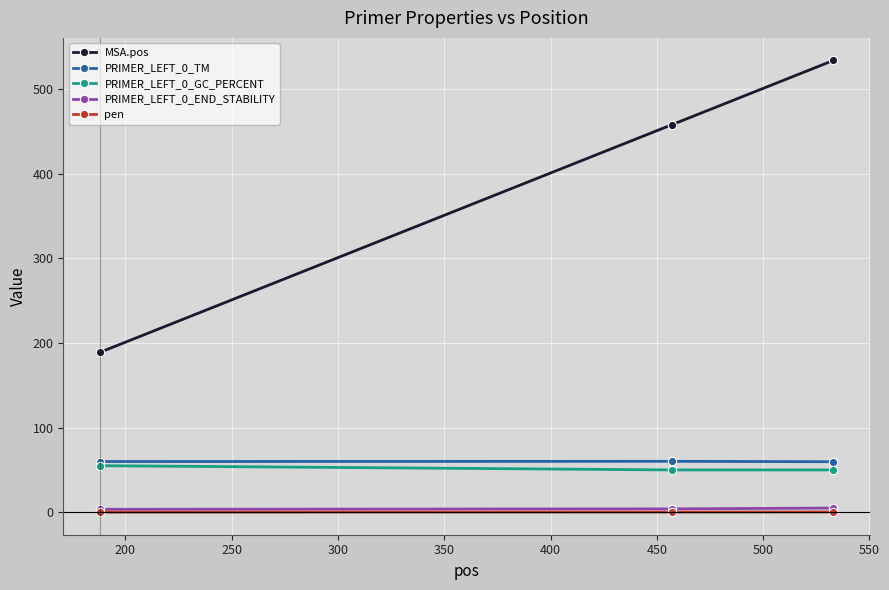

What is the value of the PRIMER_LEFT_0_END_STABILITY point at the 3rd from the left?

4.9